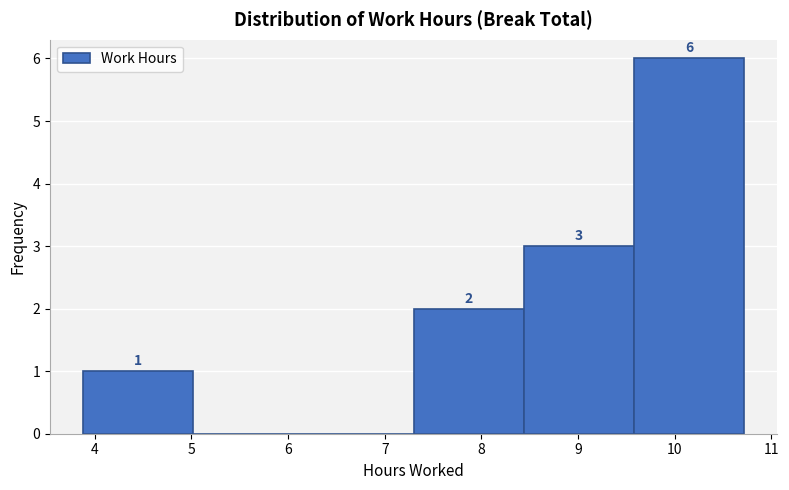

Over which range of the x-axis is the bar tallest?

9.58 to 10.72